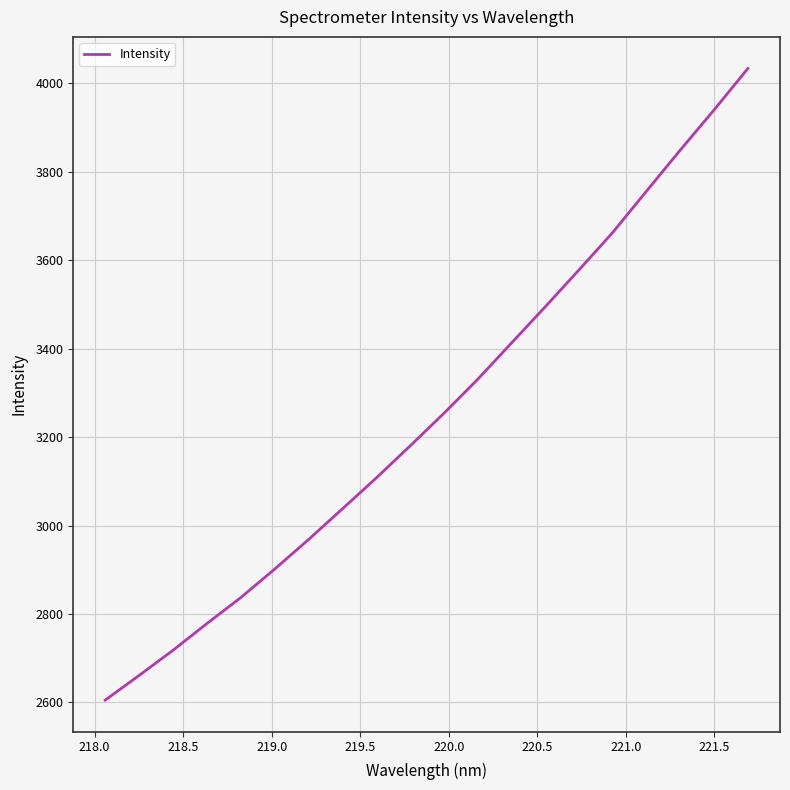

What is the average value?

3255.0